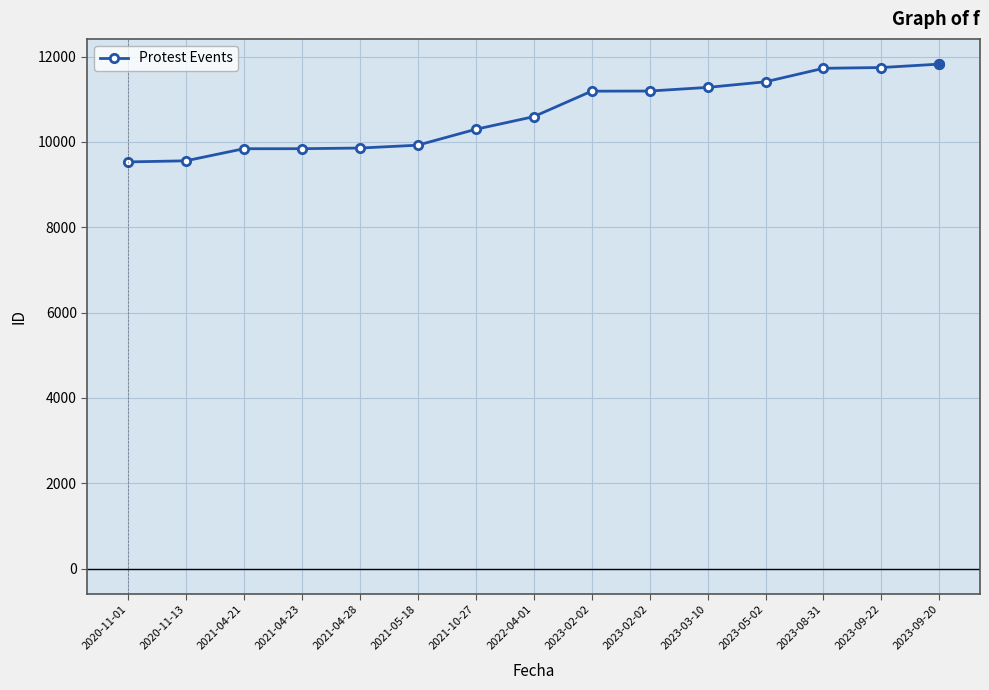

How many lines are shown in the chart?

1